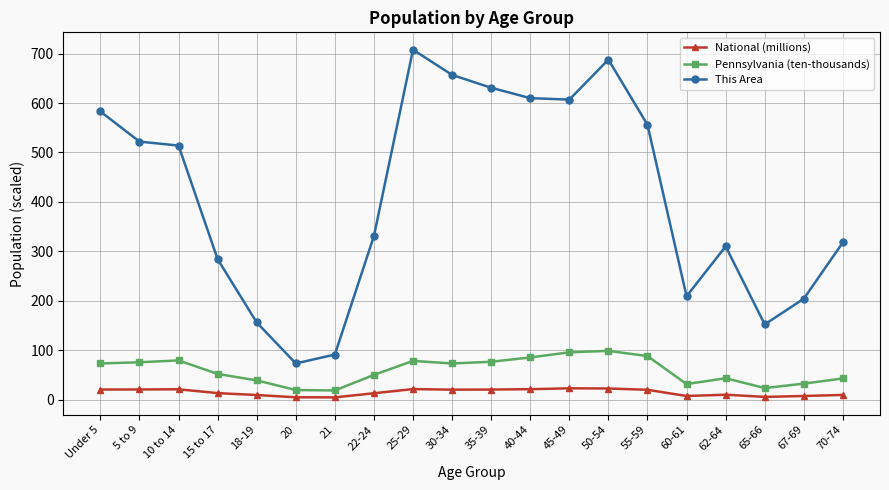

What is the difference between the Pennsylvania (ten-thousands) values at 18-19 and 10 to 14?

40.4